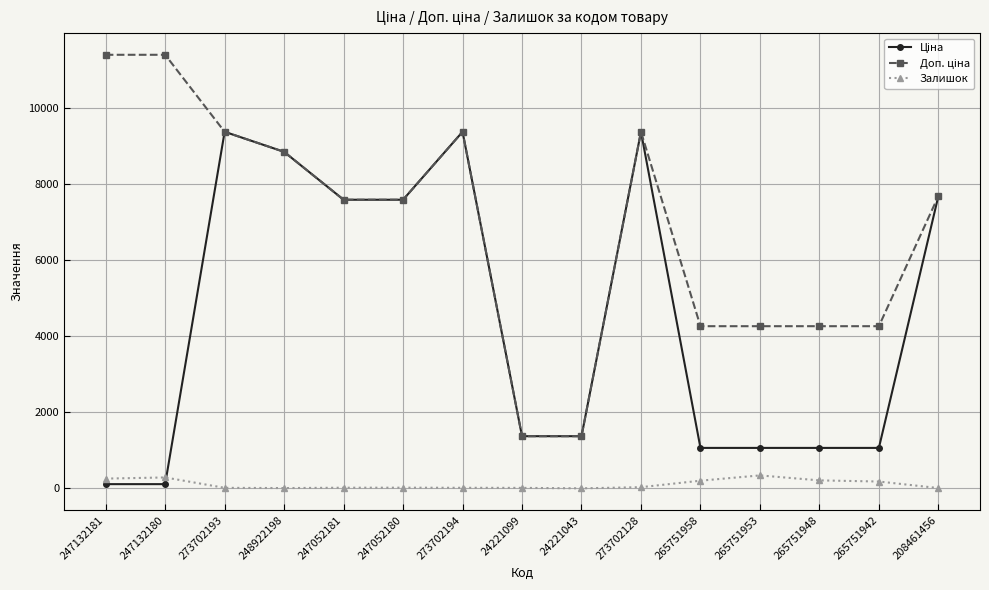

What is the total value across all series at 265751953?

5680.8